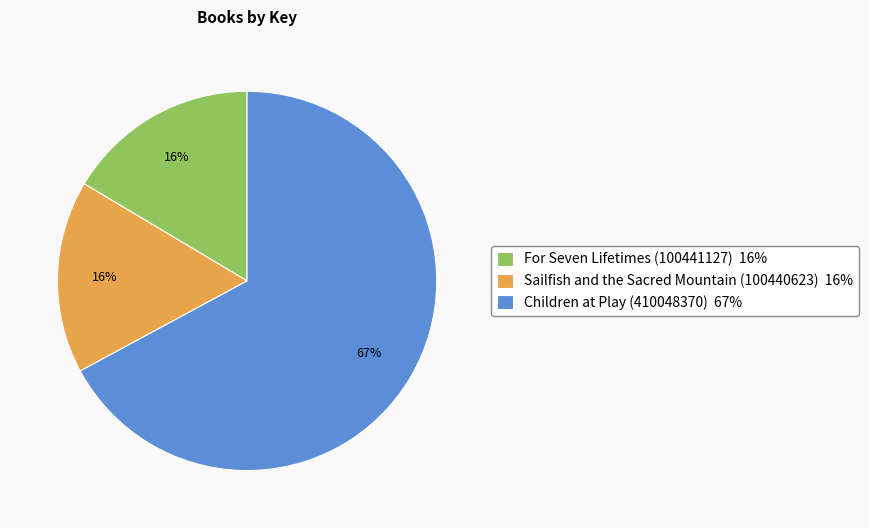

How many segments does this pie chart have?

3